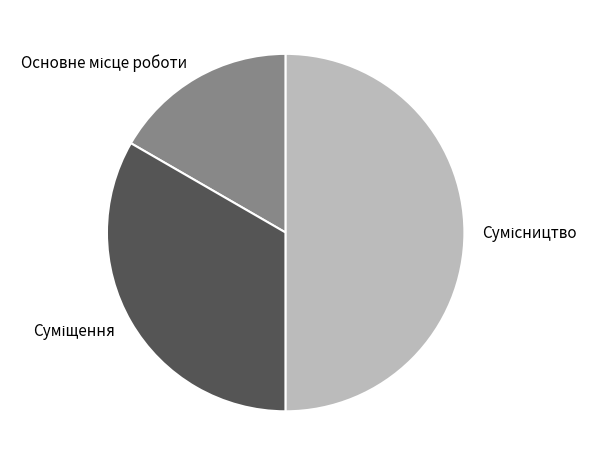

How many slices are in this pie chart?

3